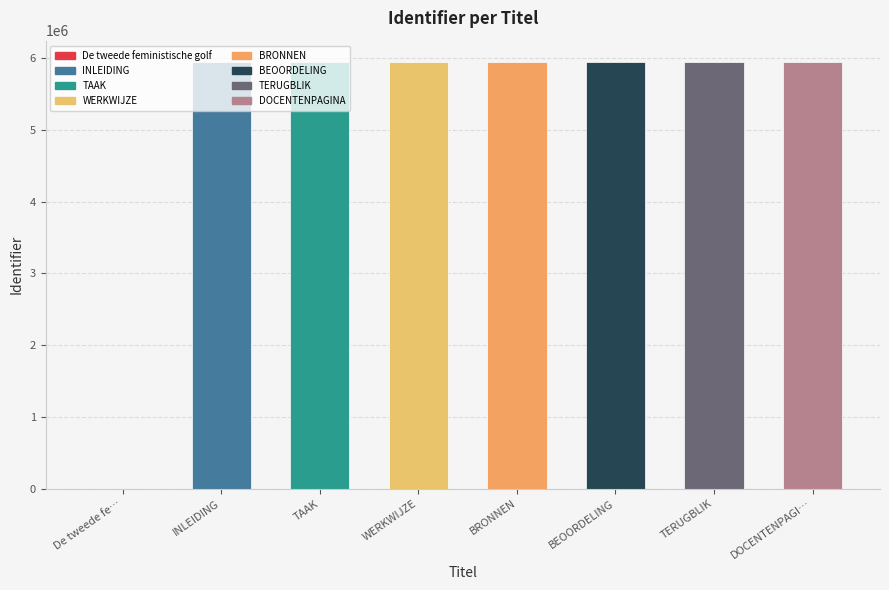

List the labels in order of value, largest first.

DOCENTENPAGINA, TERUGBLIK, BEOORDELING, BRONNEN, WERKWIJZE, TAAK, INLEIDING, De tweede feministische golf